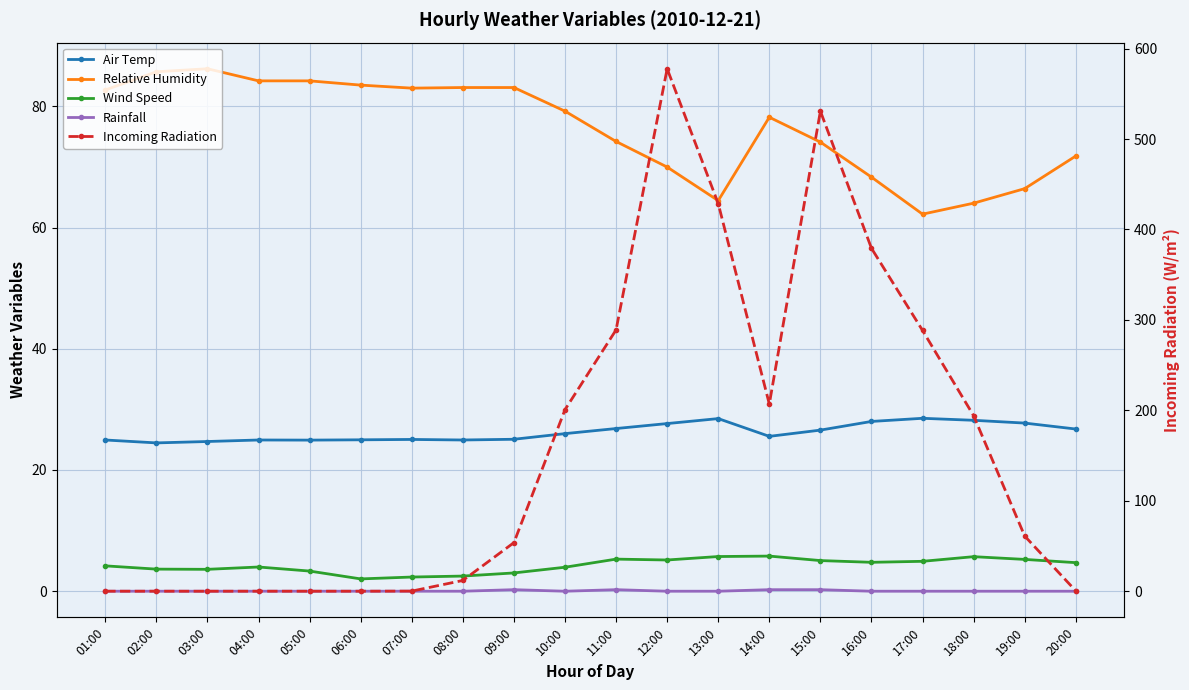

Count the number of categories in the chart.

20